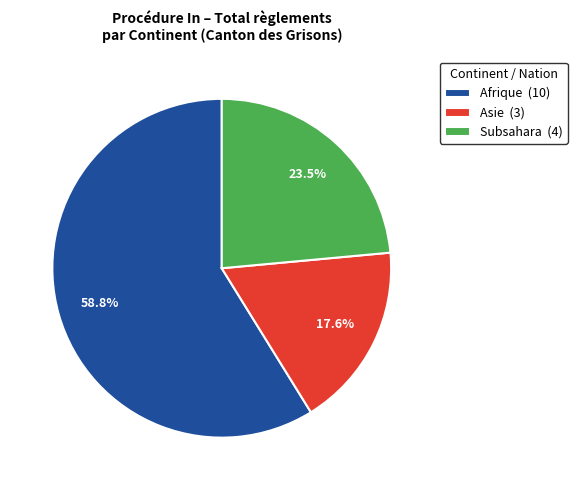

What is the largest slice in the pie chart?

Afrique (10)